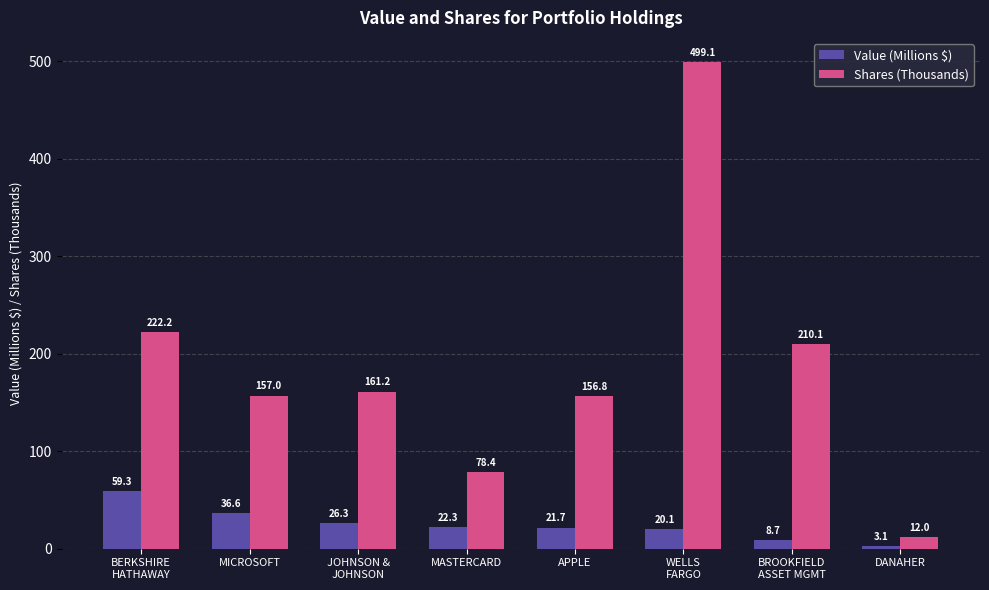

Count the number of data series in this chart.

2